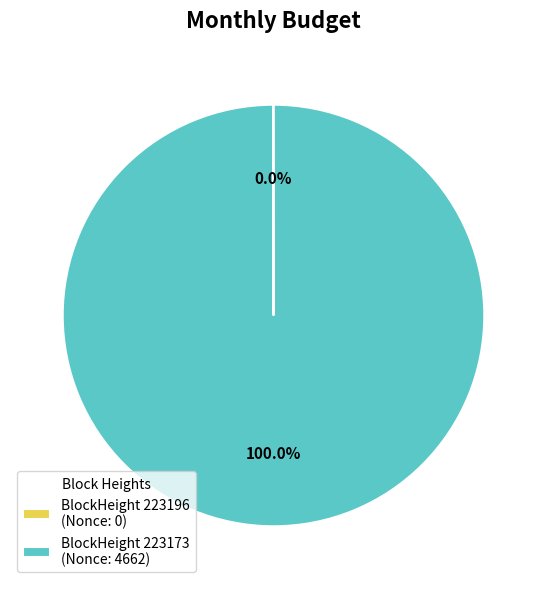

Is there any slice that represents more than half of the pie?

Yes